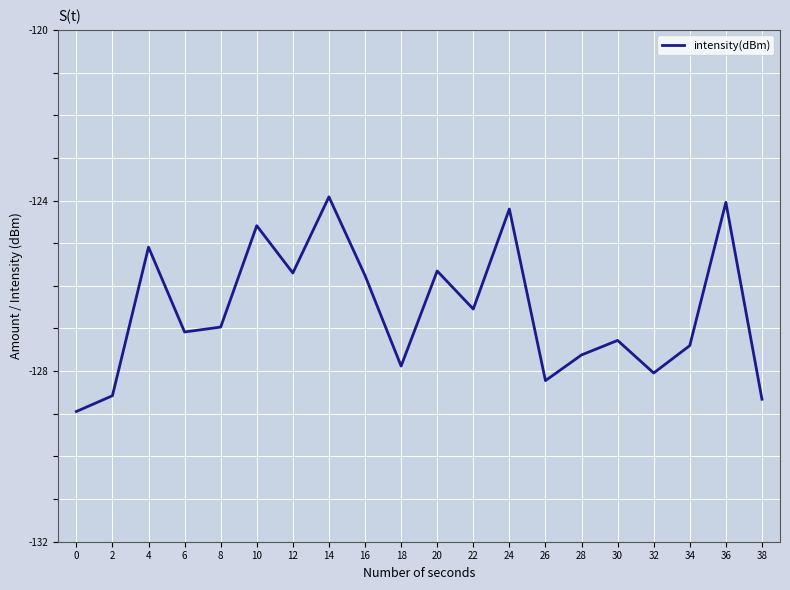

Read the value at 34.

-127.4